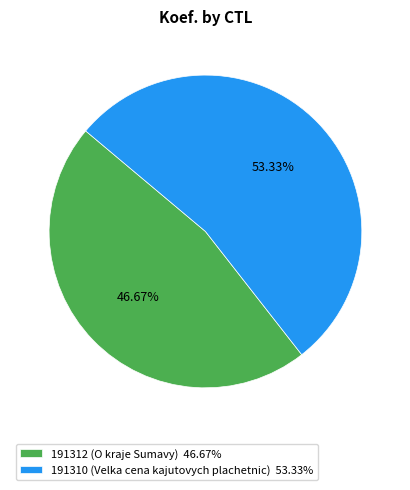

Combined, do 191312 and 191310 account for over 50%?

Yes